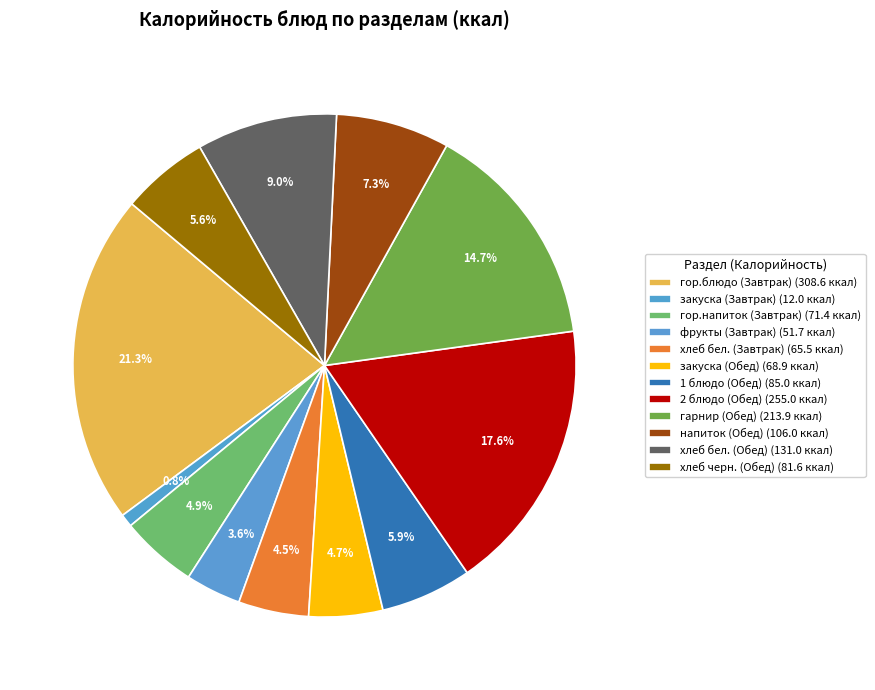

Count the number of slices in the pie.

12